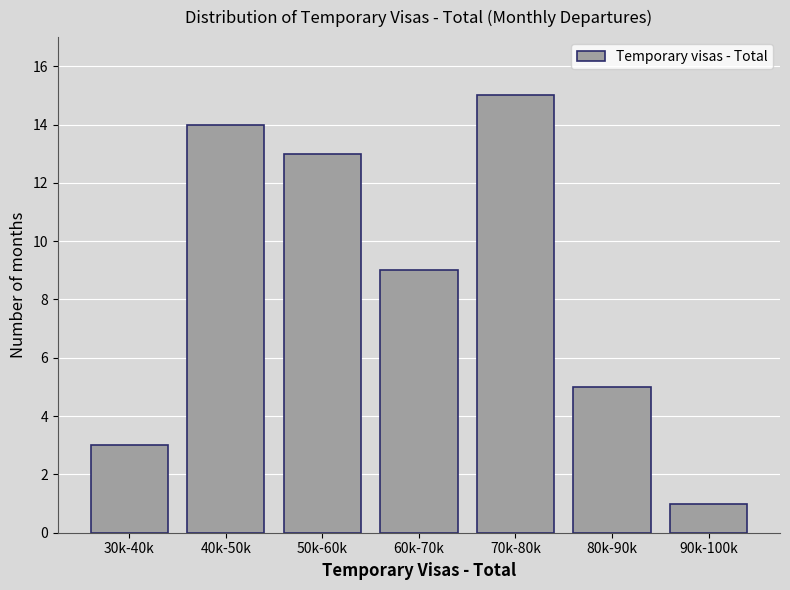

Reading right to left, list all the values displayed in this chart.

1	5	15	9	13	14	3